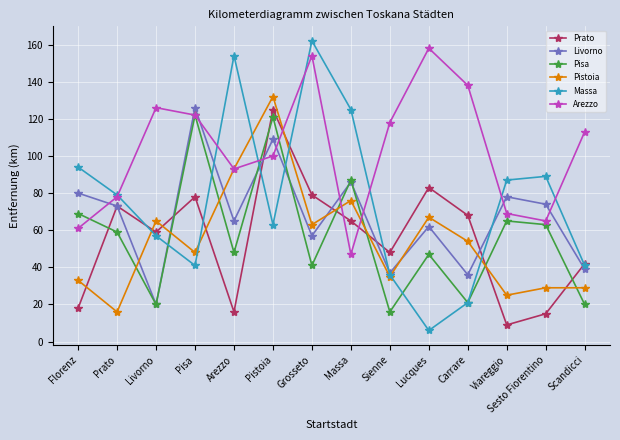

What is the spread (max minus min) of values at Lucques?

152